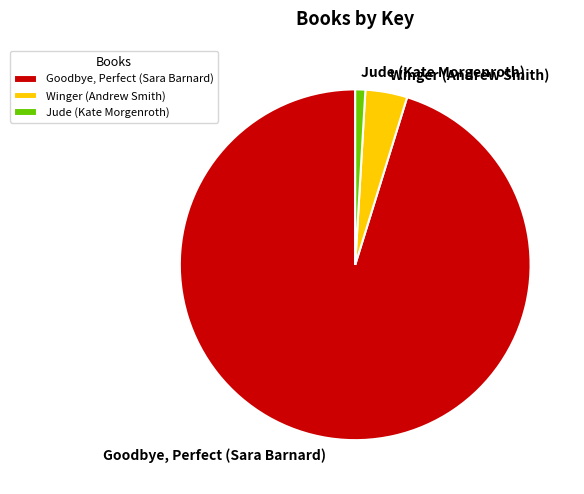

Combined, do Winger (Andrew Smith) and Jude (Kate Morgenroth) account for over 50%?

No